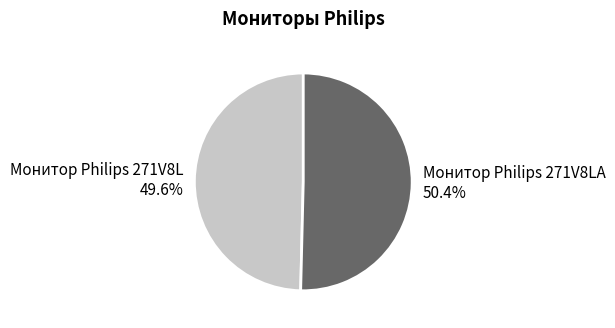

Approximately how many times larger is the value at Монитор Philips 271V8LA compared to Монитор Philips 271V8L?

1.0